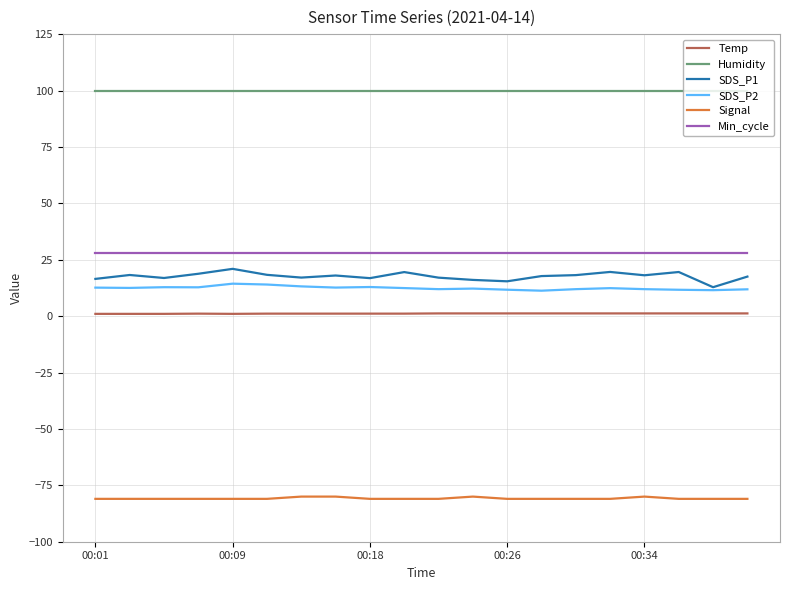

True or false: Humidity and Temp cross at least once.

False